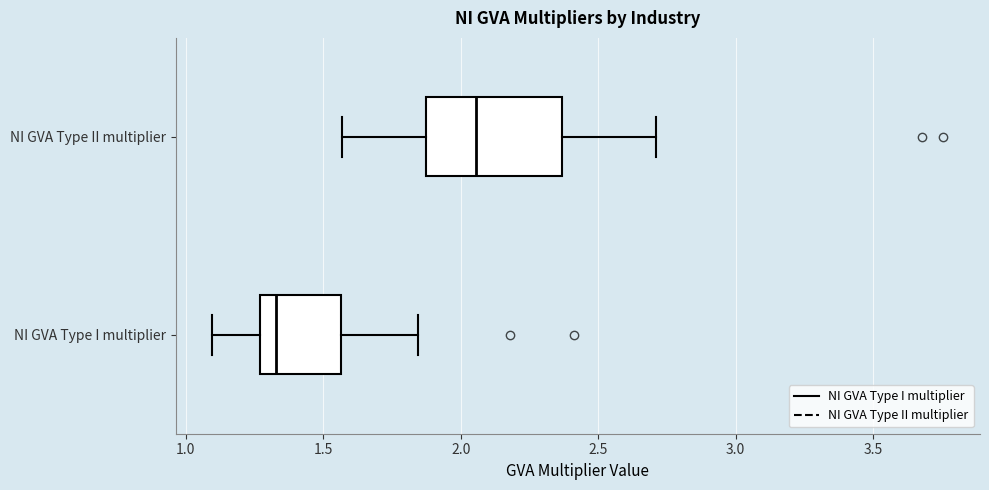

Reading bottom to top, transcribe this box plot: for each box, give where its median line is, the range the box spans, and where its two whiskers end, as read against the x-axis. The values are not printed on the chart, so give them approximately, as read against the axis.

NI GVA Type I multiplier: median 1.35, box 1.25 to 1.55, whiskers 1.10 to 1.85
NI GVA Type II multiplier: median 2.05, box 1.85 to 2.35, whiskers 1.55 to 2.70